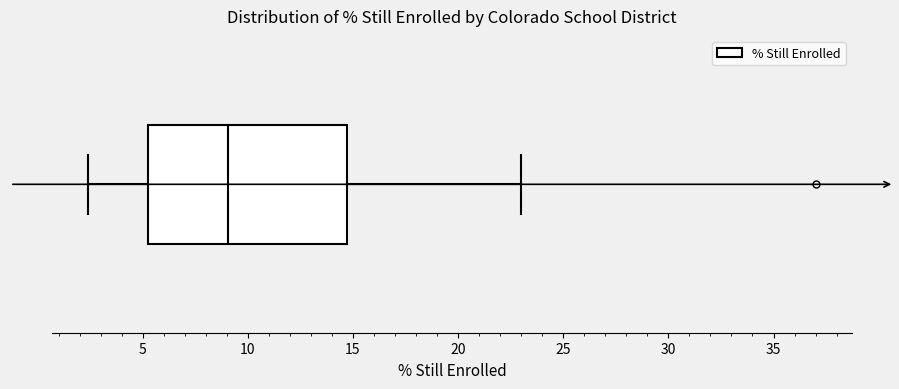

Read this box plot against the x-axis: the position of the median line, the range covered by the box, and the ends of both whiskers. The values are not printed on the chart, so give them approximately, as read against the axis.

median 9.0, box 5.5 to 14.5, whiskers 2.5 to 23.0